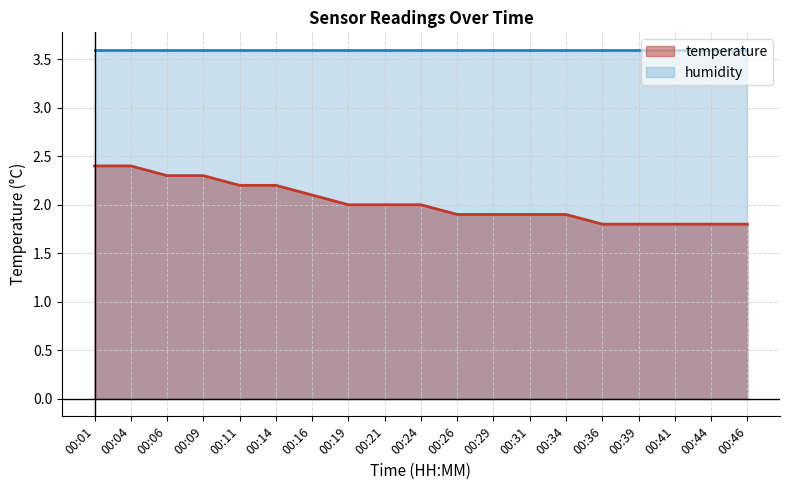

How many data points are above 2?

7